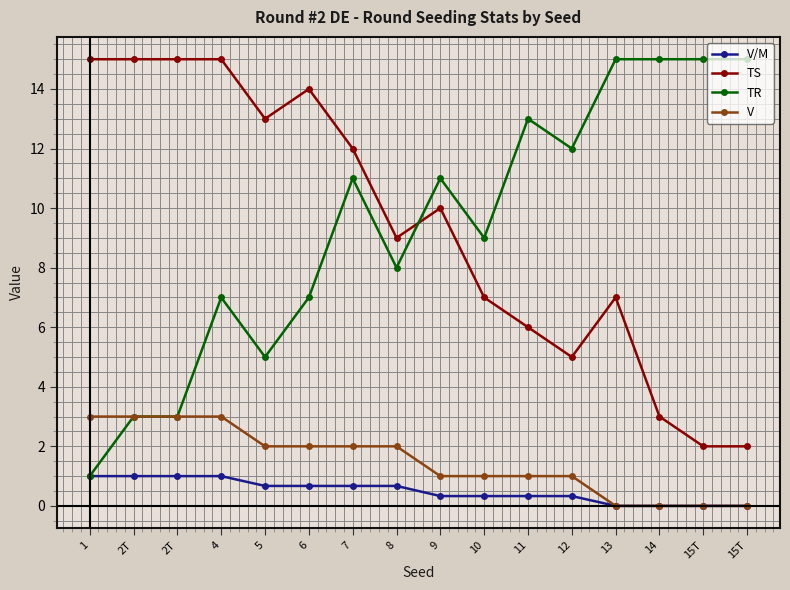

What is the label of the 8th point from the left?

8